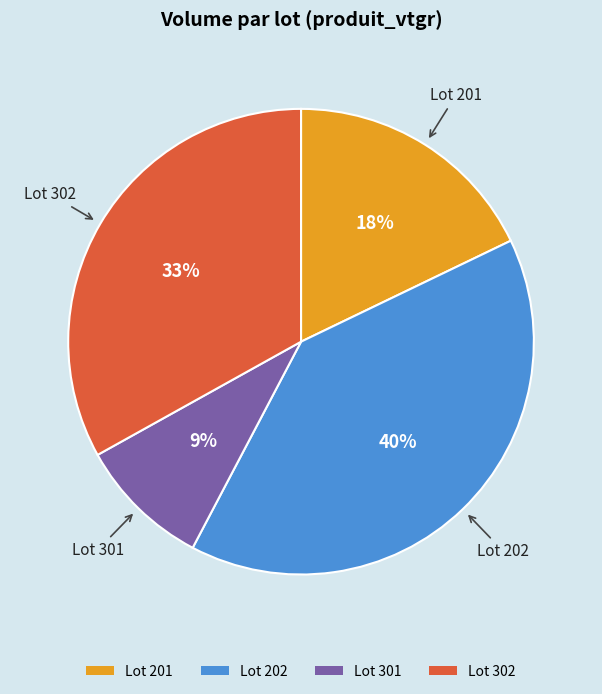

Approximately how many times larger is the value at Lot 301 compared to Lot 201?

0.5